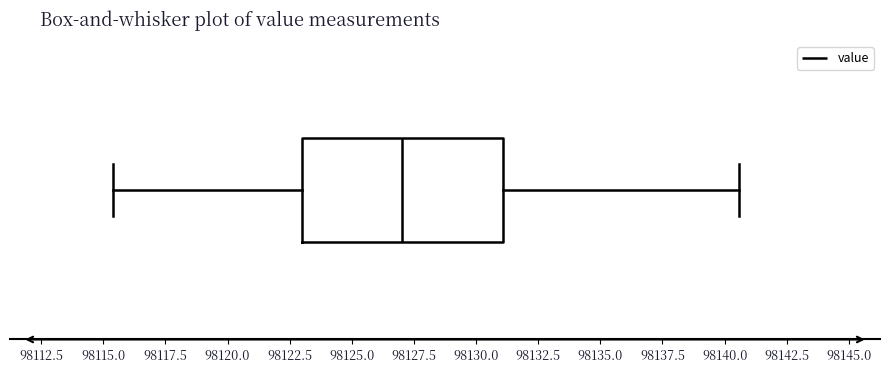

Transcribe this box plot: give where the median line is, the range the box spans, and where the two whiskers end, as read against the x-axis. The values are not printed on the chart, so give them approximately, as read against the axis.

median 98127.0, box 98123.0 to 98131.0, whiskers 98115.5 to 98140.5